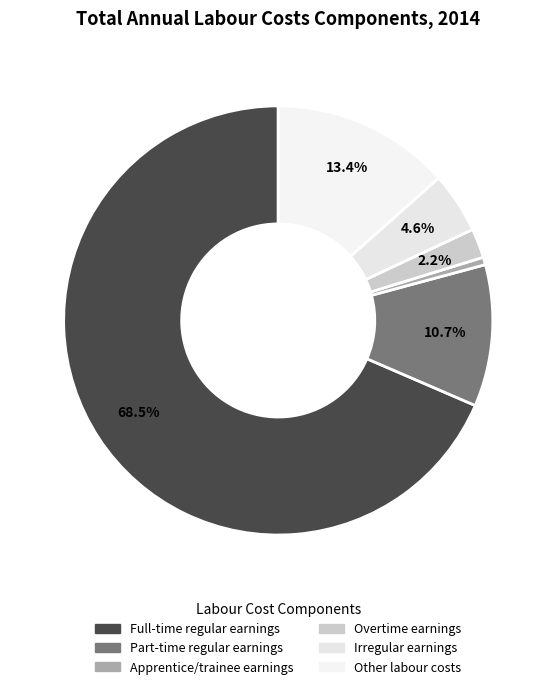

How many slices are in this pie chart?

6